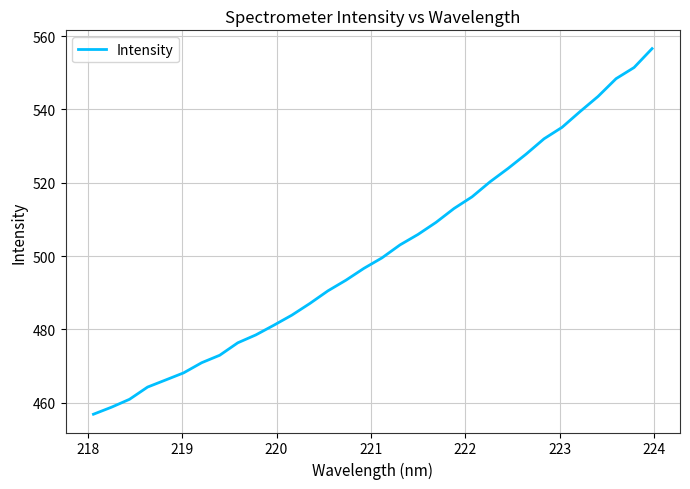

What is the difference between the maximum and minimum values?

99.7